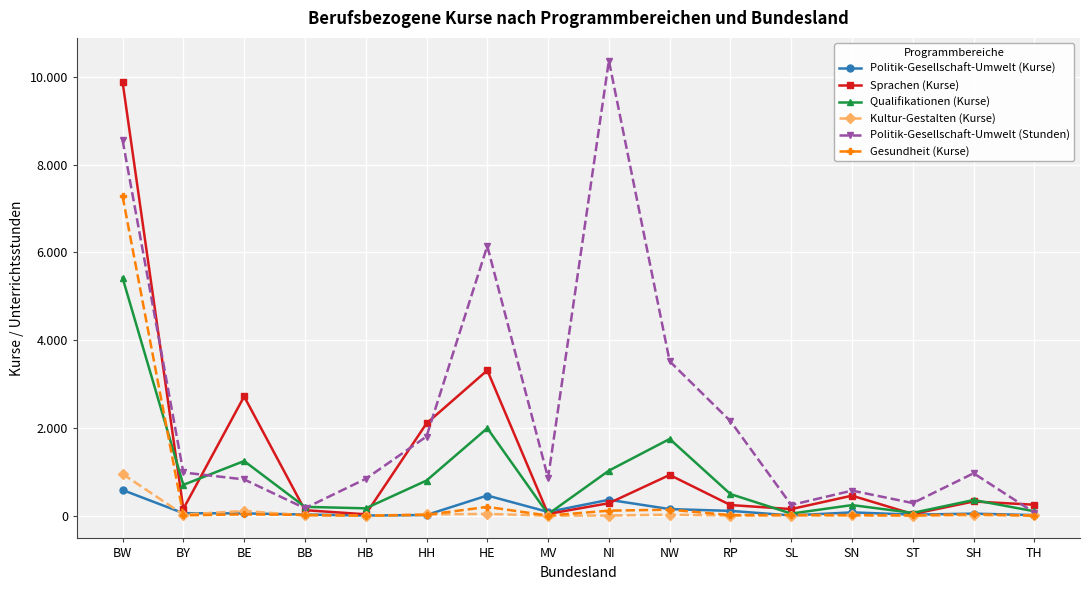

How many intersections are there between Gesundheit (Kurse) and Qualifikationen (Kurse)?

1